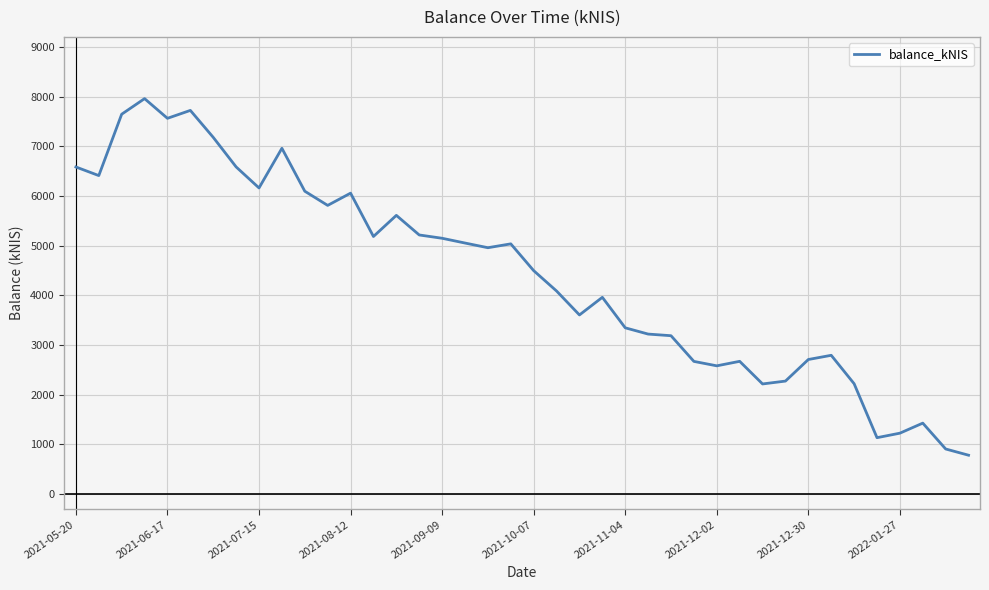

What is the difference between the second highest and minimum values?

6938.4